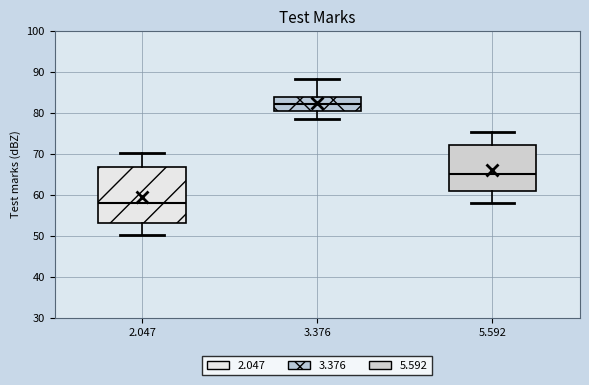

Which box's median line is the highest?

3.376